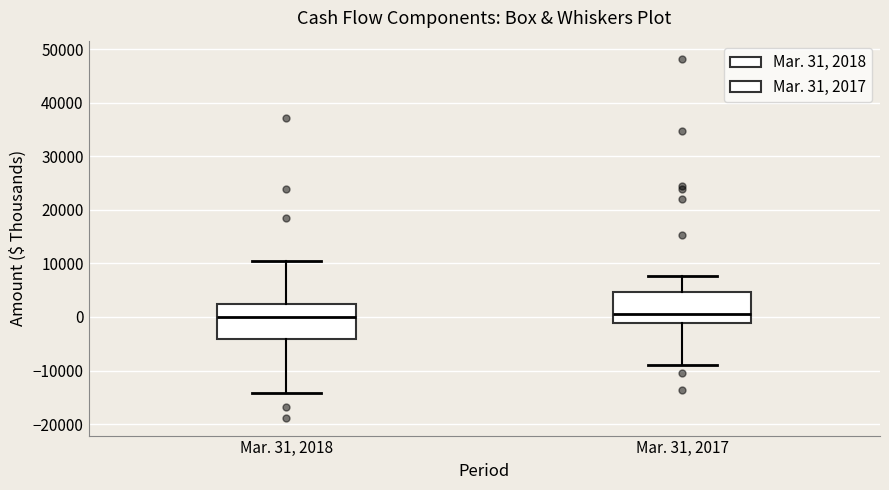

Reading left to right, transcribe this box plot: for each box, give where its median line is, the range the box spans, and where its two whiskers end, as read against the y-axis. The values are not printed on the chart, so give them approximately, as read against the axis.

Mar. 31, 2018: median 0, box -4000 to 2000, whiskers -14000 to 10000
Mar. 31, 2017: median 1000, box -1000 to 5000, whiskers -9000 to 8000